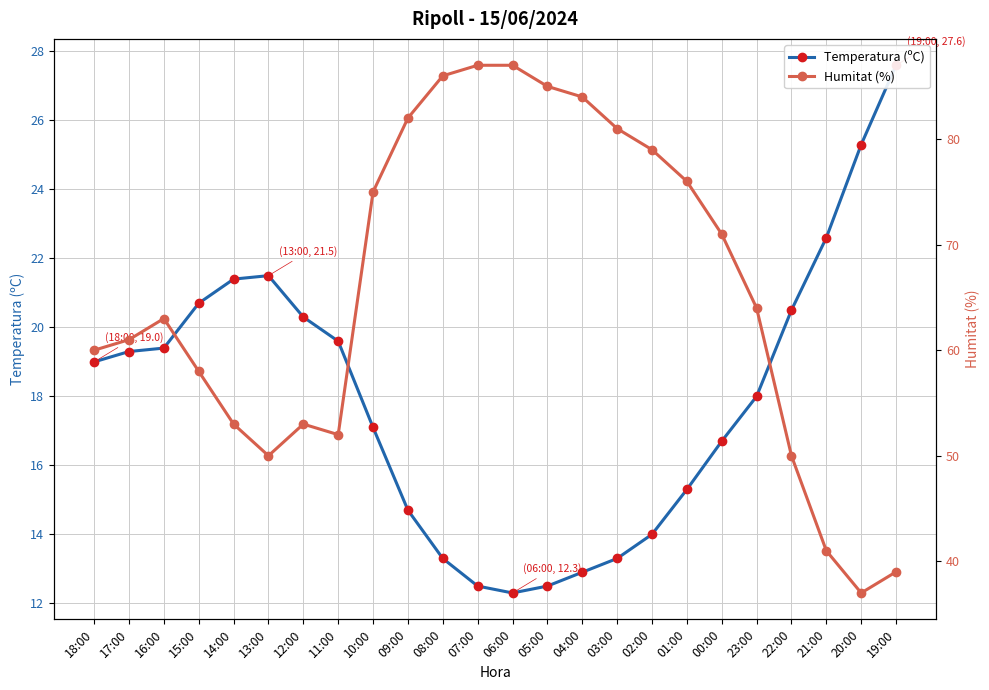

Is the value of Temperatura (ºC) at 18:00 greater than the value of Humitat (%) at 05:00?

No